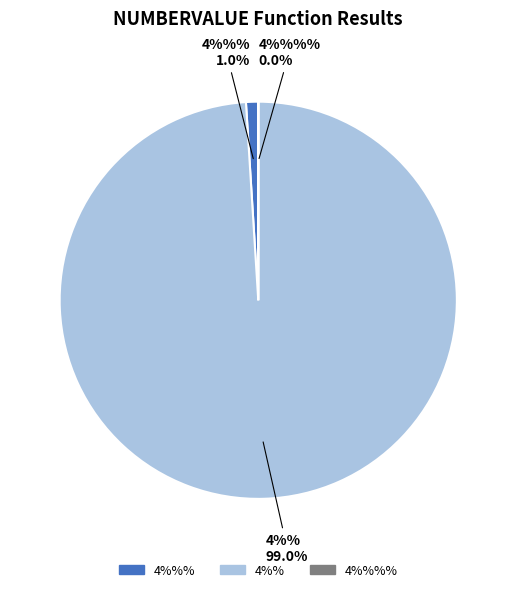

What is the total percentage of 4%%%% and 4%%?

99.0%